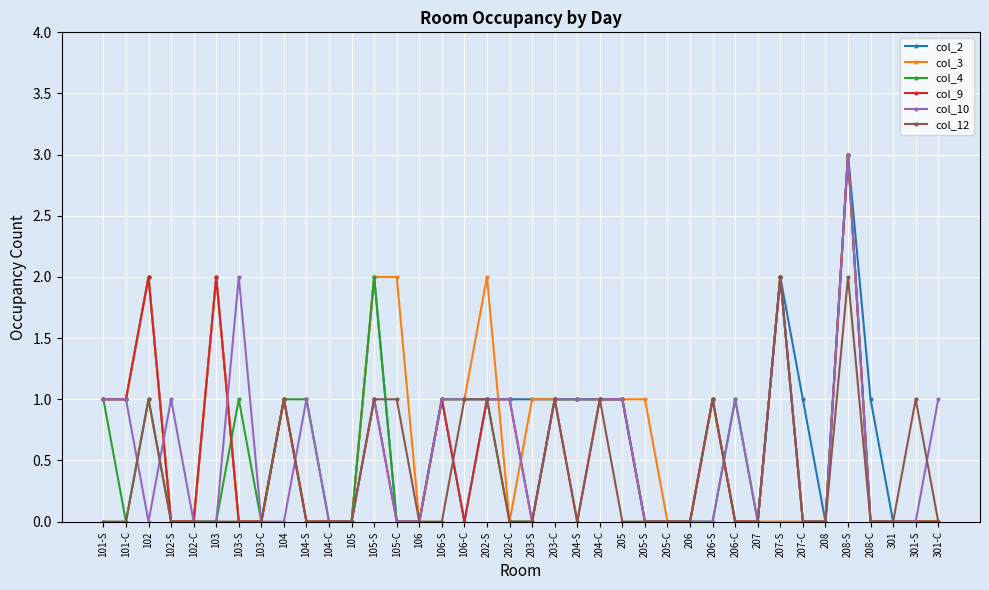

What is the value of the col_10 point at the 4th from the left?

1